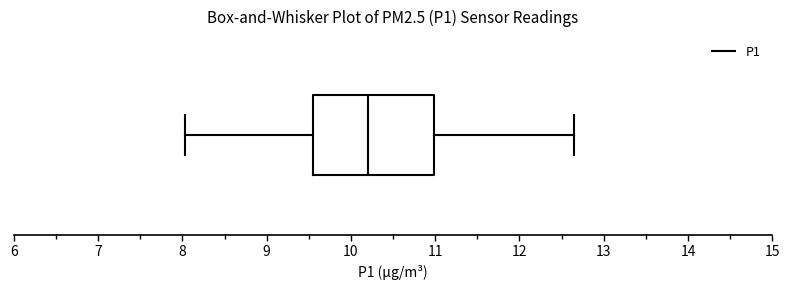

Read this box plot against the x-axis: the position of the median line, the range covered by the box, and the ends of both whiskers. The values are not printed on the chart, so give them approximately, as read against the axis.

median 10.2, box 9.6 to 11.0, whiskers 8.0 to 12.7